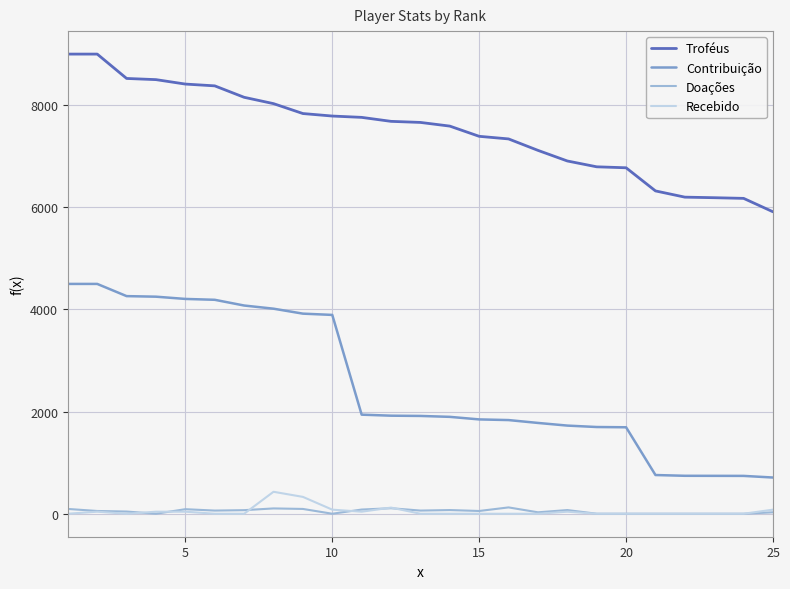

Which series has the largest range (max minus min)?

Contribuição